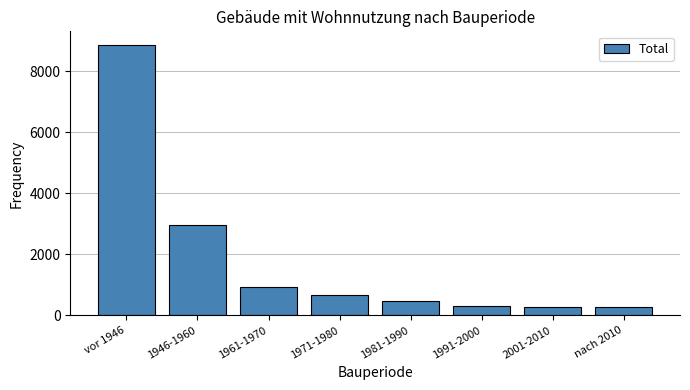

What is the difference between the maximum and minimum values?

8604